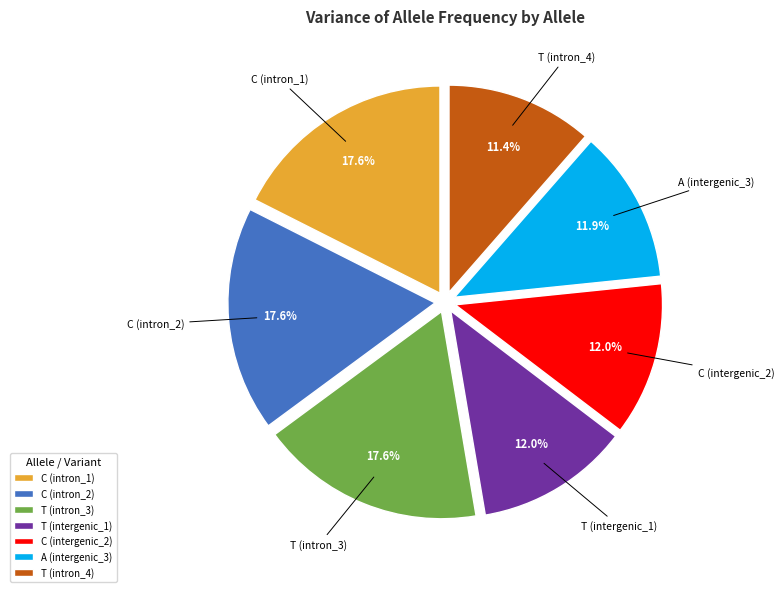

Do C (intergenic_2) and T (intergenic_1) together represent more than half of the pie?

No